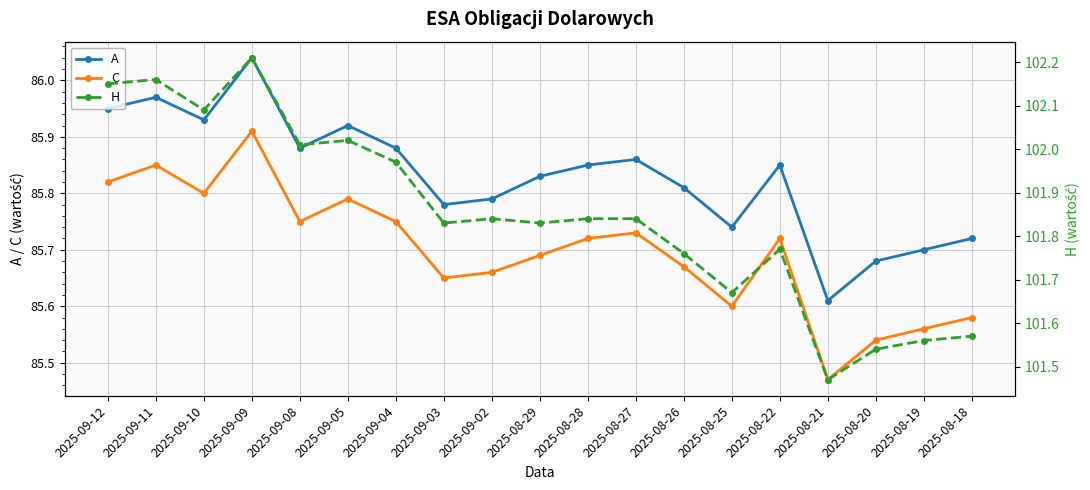

Is it true that C equals 85.7 at 2025-09-03?

True